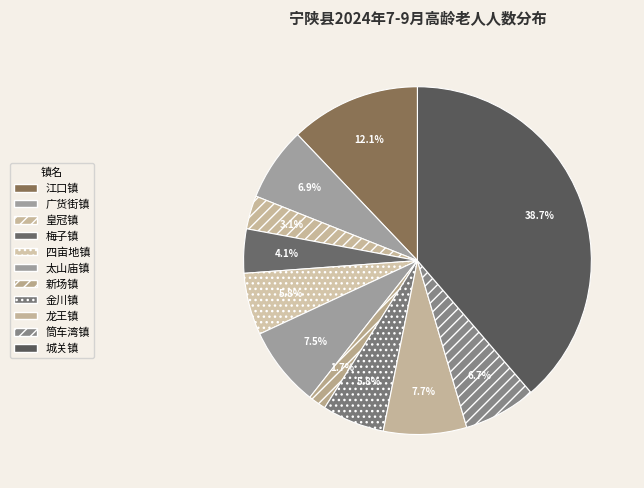

What percentage do 金川镇 and 江口镇 together represent?

17.9%